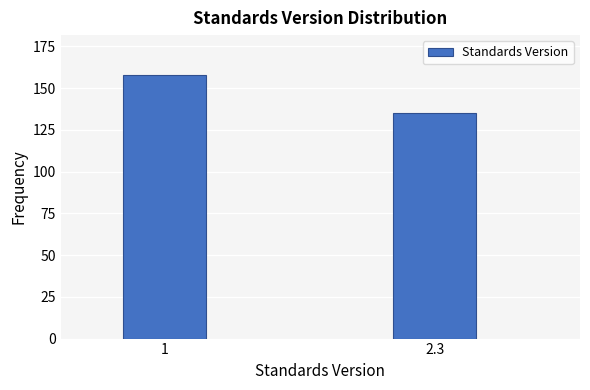

Reading left to right, what are all the values shown in this chart?

158	135